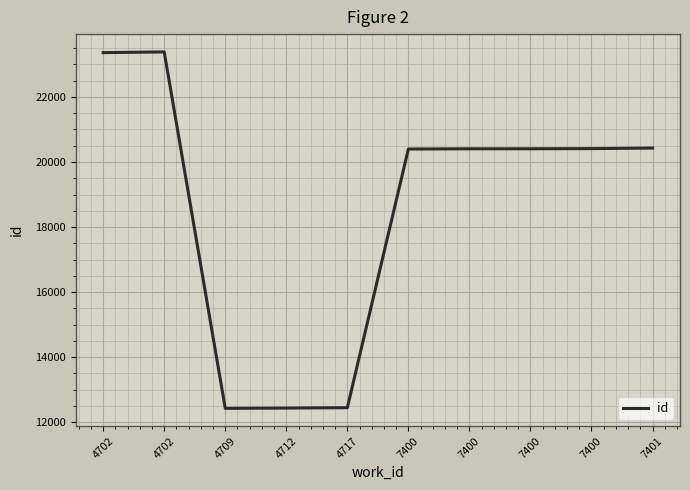

What is the smallest value displayed?

12422